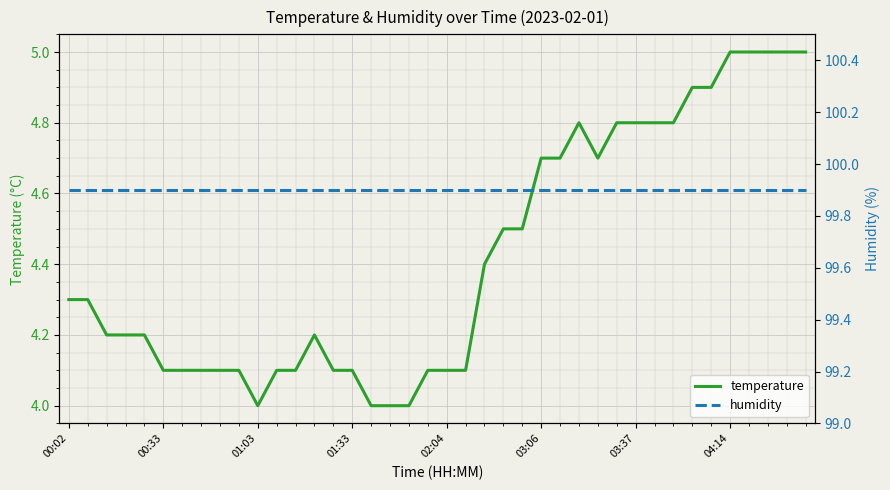

At which category does temperature reach its first local peak?

13